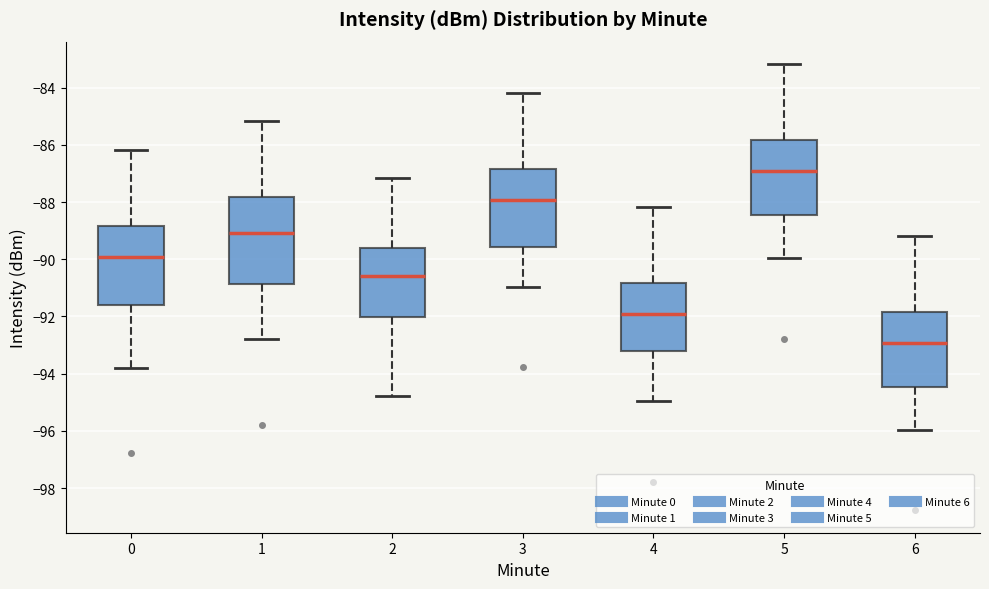

Reading left to right, read every box against the y-axis: the position of its median line, the range the box covers, and the ends of its whiskers. The values are not printed on the chart, so give them approximately, as read against the axis.

0: median -90.0, box -91.6 to -88.8, whiskers -93.8 to -86.2
1: median -89.0, box -90.8 to -87.8, whiskers -92.8 to -85.2
2: median -90.6, box -92.0 to -89.6, whiskers -94.8 to -87.2
3: median -88.0, box -89.6 to -86.8, whiskers -91.0 to -84.2
4: median -92.0, box -93.2 to -90.8, whiskers -95.0 to -88.2
5: median -87.0, box -88.4 to -85.8, whiskers -90.0 to -83.2
6: median -93.0, box -94.4 to -91.8, whiskers -96.0 to -89.2